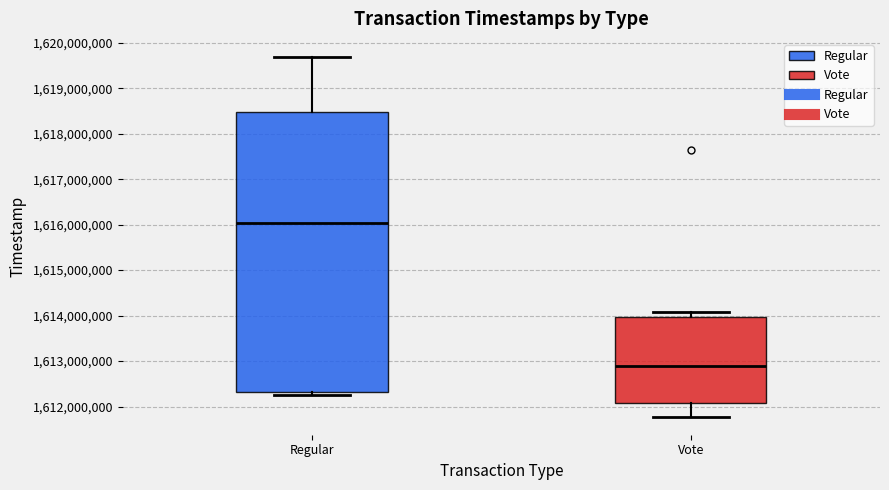

Reading left to right, transcribe this box plot: for each box, give where its median line is, the range the box spans, and where its two whiskers end, as read against the y-axis. The values are not printed on the chart, so give them approximately, as read against the axis.

Regular: median 1616000000, box 1612300000 to 1618500000, whiskers 1612300000 (just below the box's lower edge) to 1619700000
Vote: median 1612900000, box 1612100000 to 1614000000, whiskers 1611800000 to 1614100000